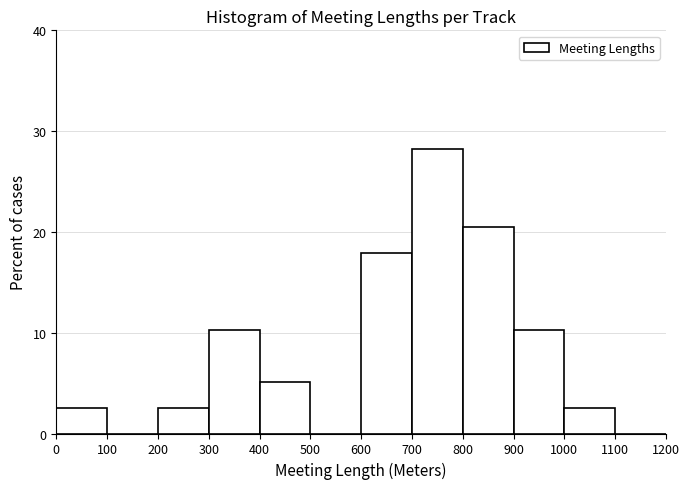

Reading left to right, transcribe this chart: for each bar, give the range it covers on the x-axis and its height. The values are not printed on the chart, so give them approximately, as read against the axis.

0 to 100: 3
100 to 200: 0
200 to 300: 3
300 to 400: 10
400 to 500: 5
500 to 600: 0
600 to 700: 18
700 to 800: 28
800 to 900: 21
900 to 1000: 10
1000 to 1100: 3
1100 to 1200: 0